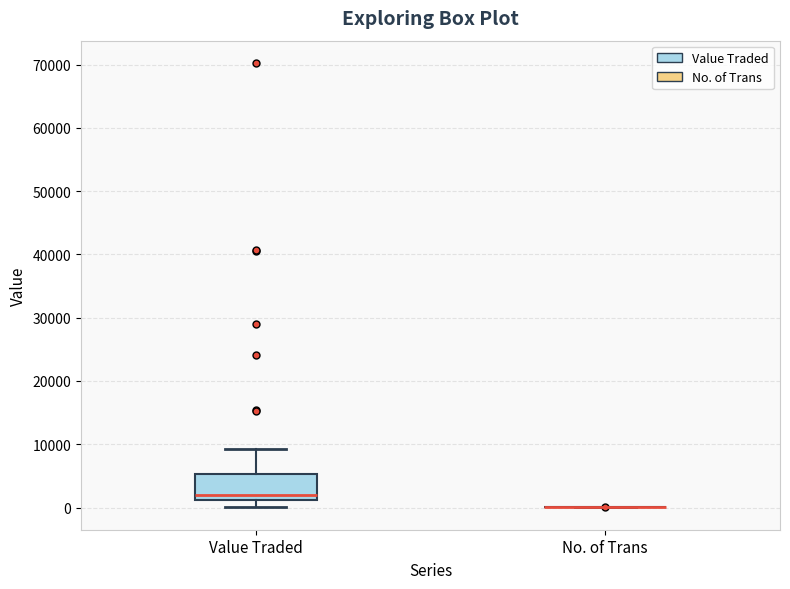

Reading left to right, transcribe this box plot: for each box, give where its median line is, the range the box spans, and where its two whiskers end, as read against the y-axis. The values are not printed on the chart, so give them approximately, as read against the axis.

Value Traded: median 2000, box 1000 to 5000, whiskers 0 to 9000
No. of Trans: box collapsed to a line at 0, whiskers 0 to 0